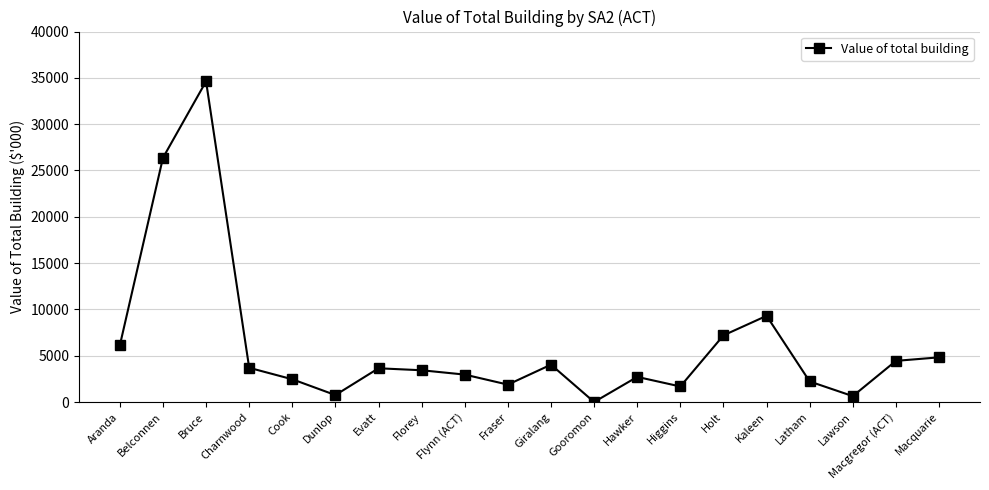

How many values are above zero?

19